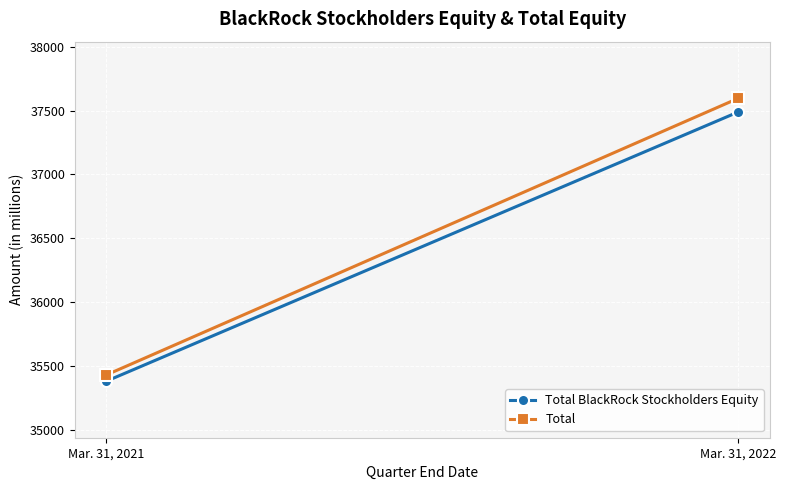

At which label does Total reach its minimum?

Mar. 31, 2021